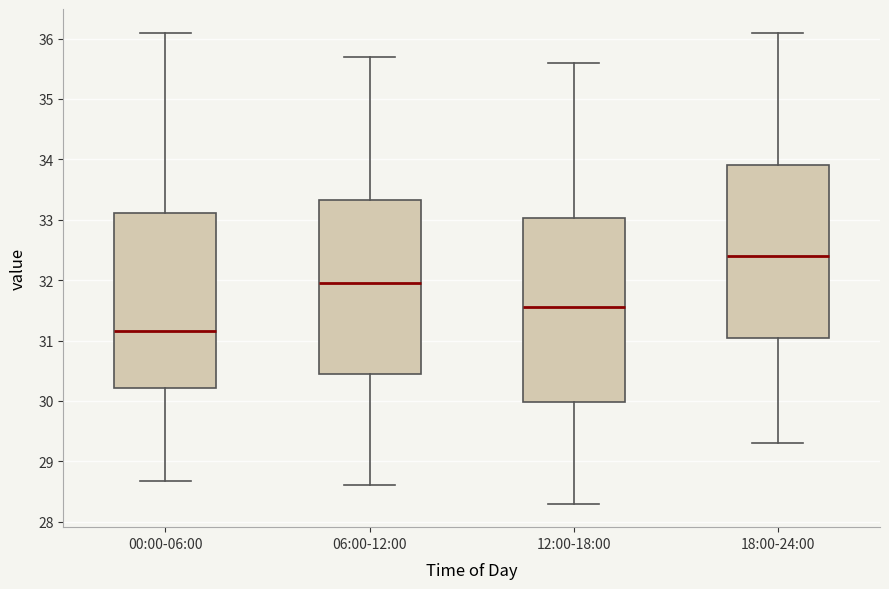

Which box is the tallest, from its lower edge to its upper edge?

12:00-18:00